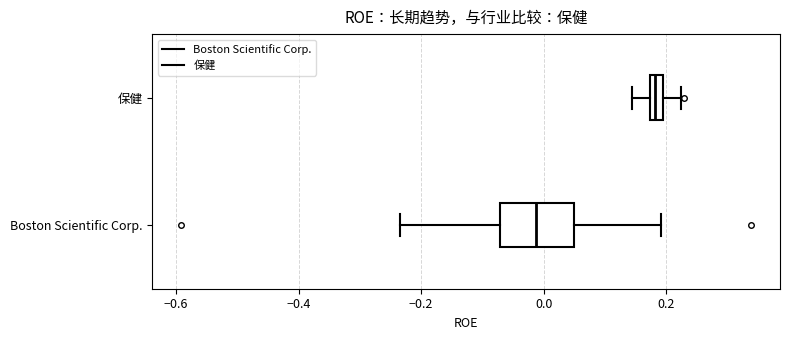

Which box has the furthest to the left median line?

Boston Scientific Corp.